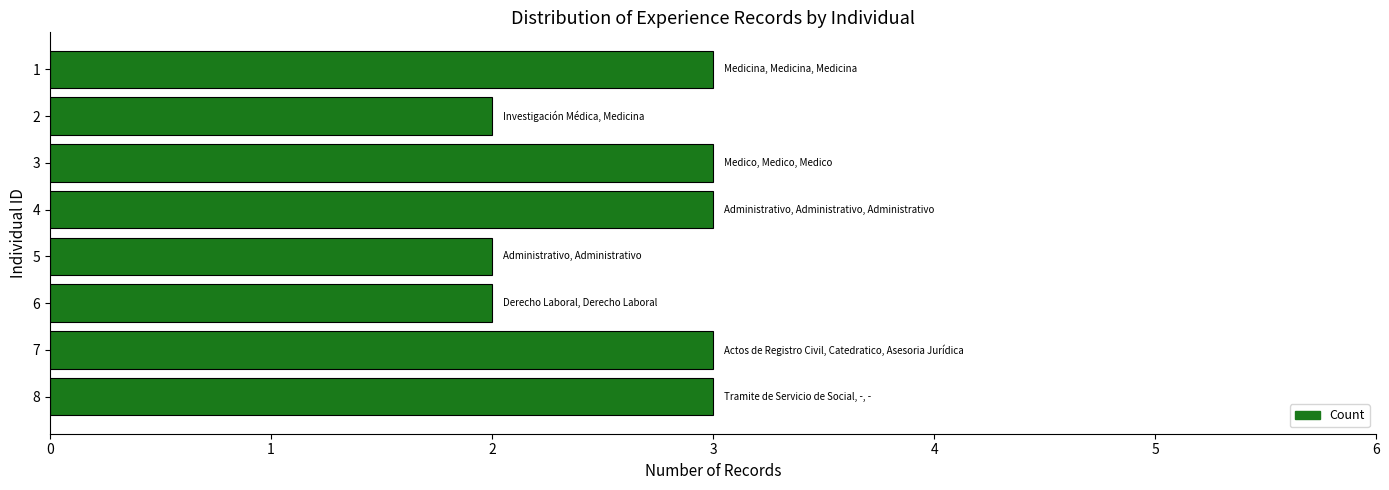

What is the maximum value shown in the chart?

3